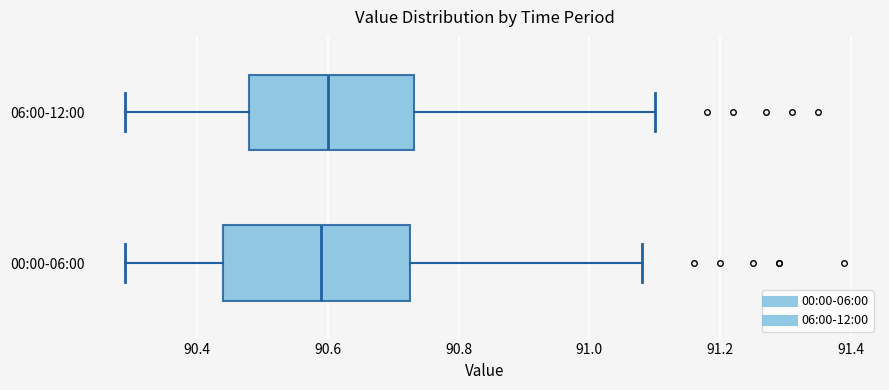

Where does the left whisker of the box for 00:00-06:00 end on the x-axis? The values are not printed on the chart, so give them approximately, as read against the axis.

90.30